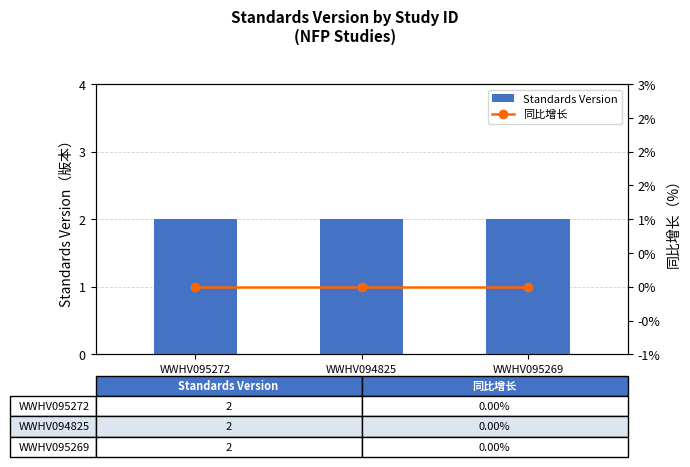

Does the chart contain stacked bars?

No